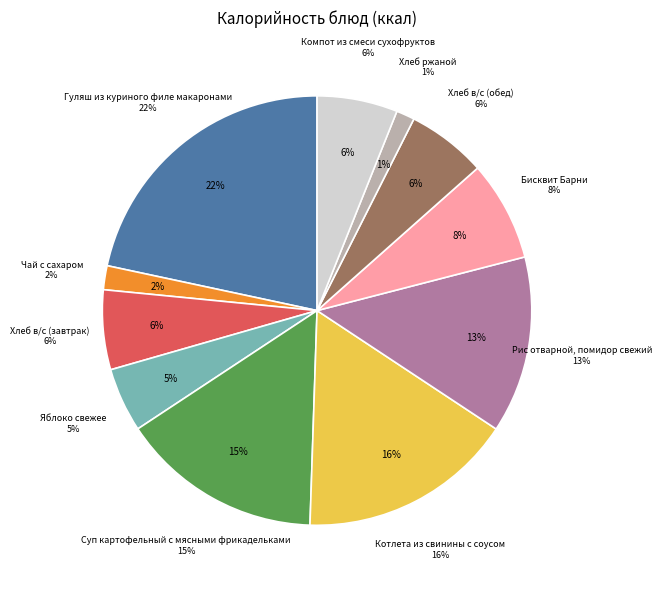

Which slice is the largest?

Гуляш из куриного филе макаронами